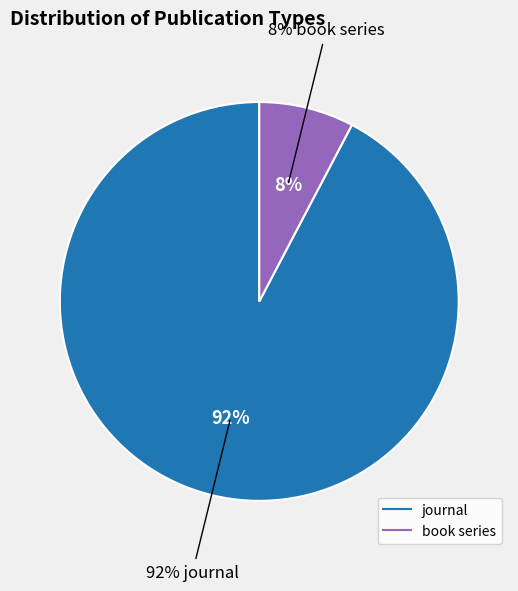

How many segments does this pie chart have?

2